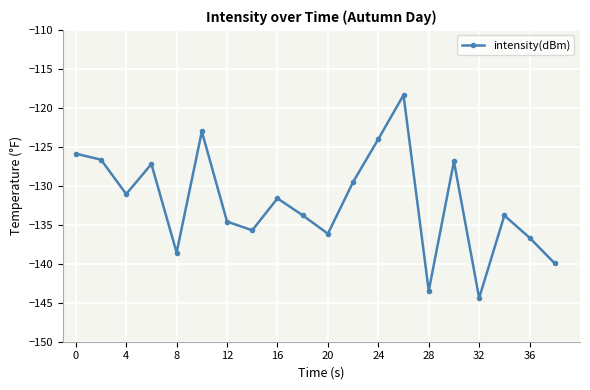

True or false: the data has more than 0 interior local peaks.

True